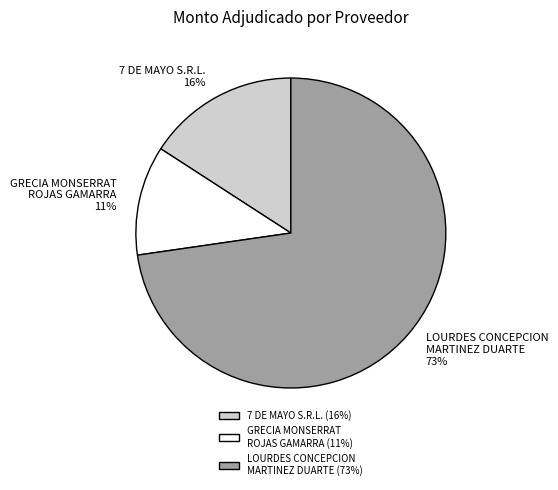

What percentage is the 7 DE MAYO S.R.L. (16%) slice, to the nearest percent?

16%